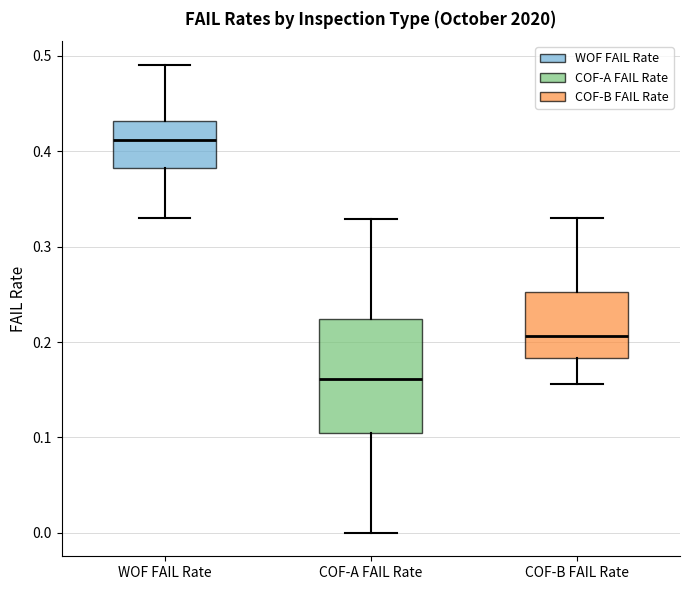

Which box is the tallest, from its lower edge to its upper edge?

COF-A FAIL Rate